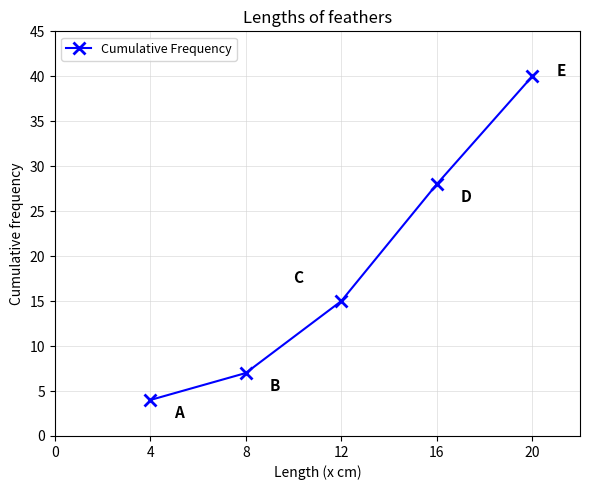

Does the chart display data point markers on the line(s)?

Yes